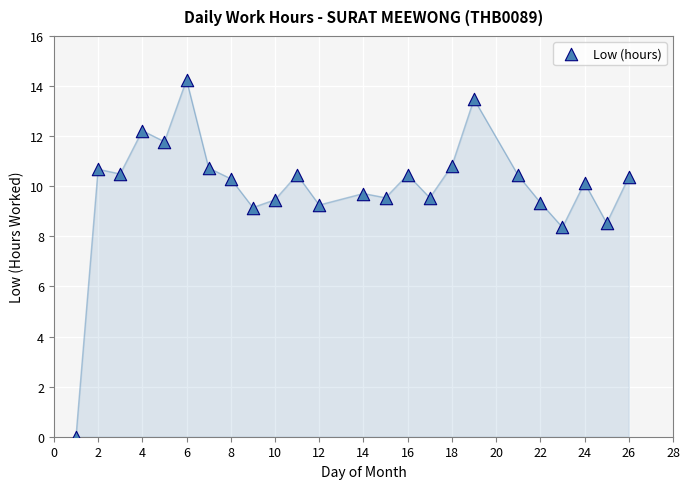

What Y value in the scatter plot is closest to 7?

8.4